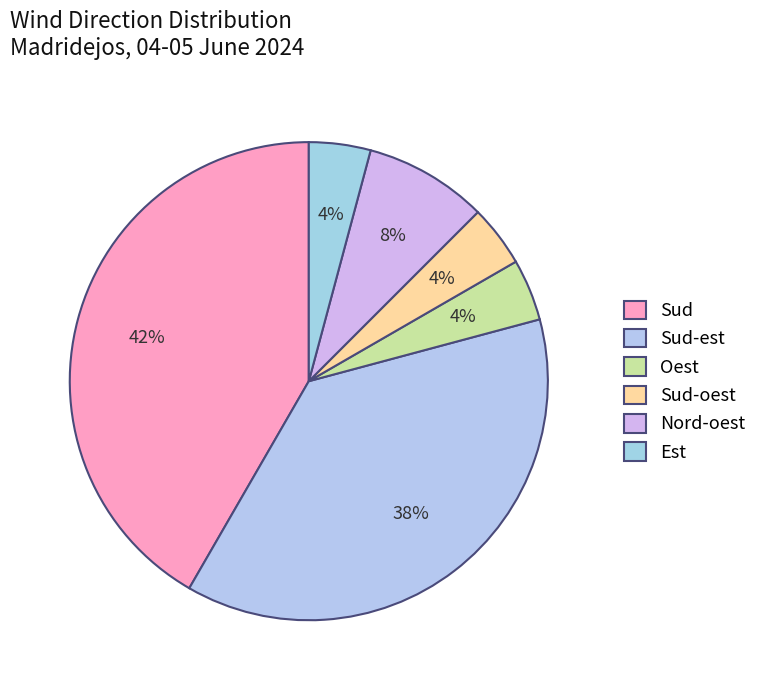

What is the smallest slice in the pie chart?

Oest